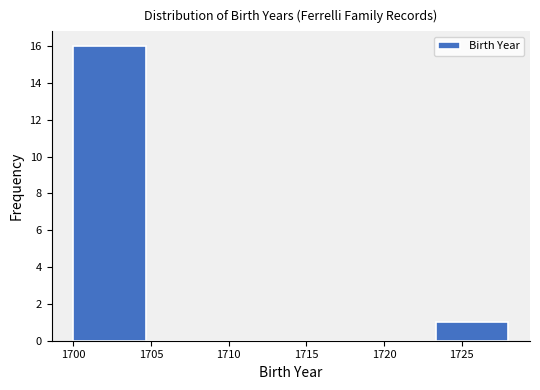

Which range on the x-axis has the tallest bar?

1700.0 to 1704.5